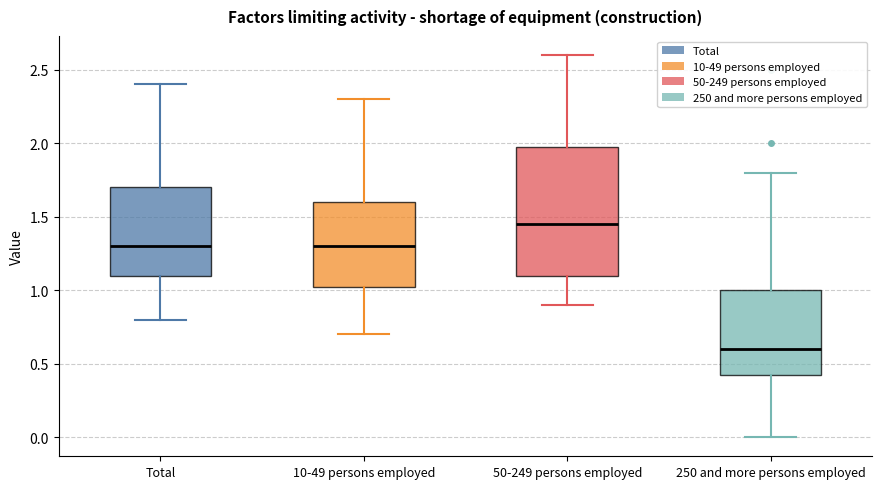

Which box has the lowest median line?

250 and more persons employed